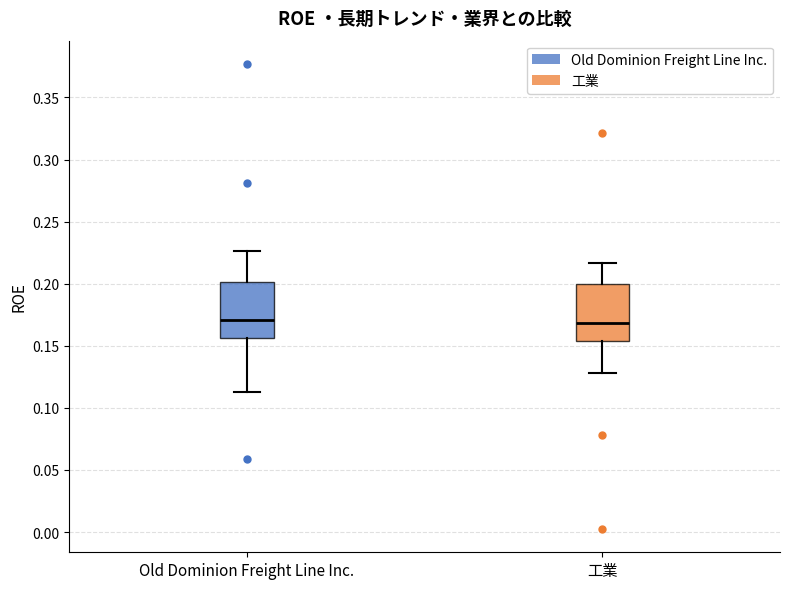

Reading left to right, transcribe this box plot: for each box, give where its median line is, the range the box spans, and where its two whiskers end, as read against the y-axis. The values are not printed on the chart, so give them approximately, as read against the axis.

Old Dominion Freight Line Inc.: median 0.170, box 0.155 to 0.200, whiskers 0.115 to 0.225
工業: median 0.170, box 0.155 to 0.200, whiskers 0.130 to 0.215